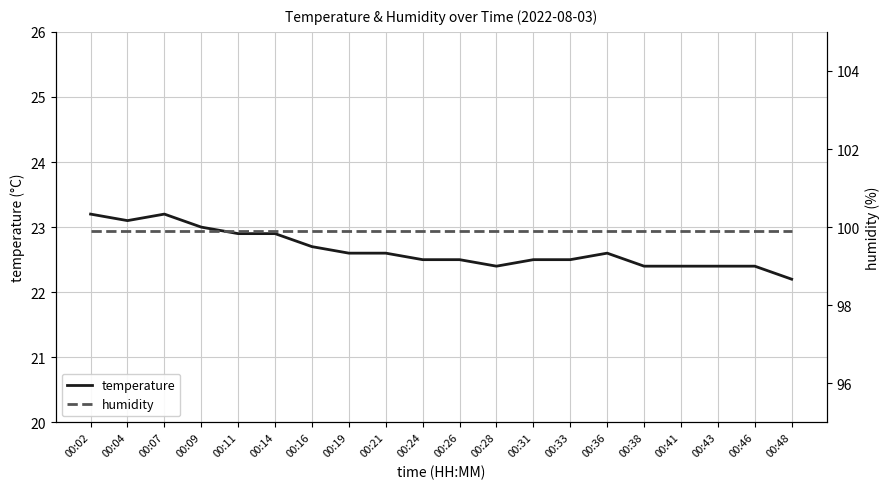

Which has a higher value, 00:28 or 00:21?

00:21